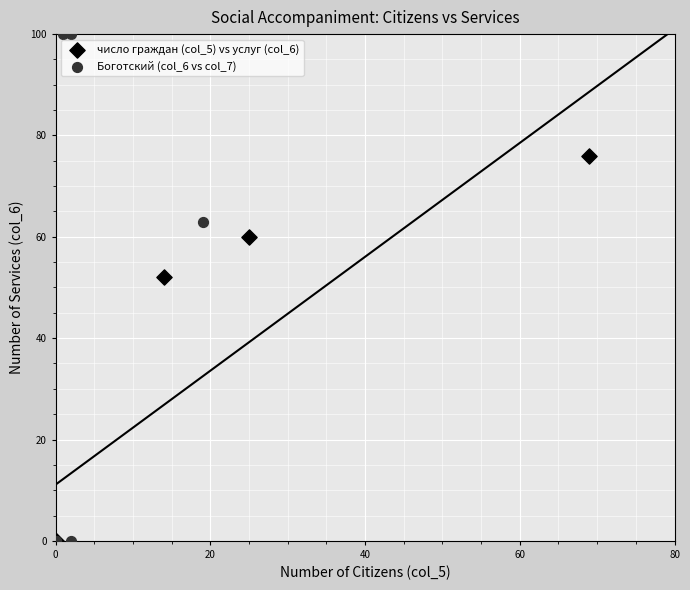

Which series contains the highest Y value?

Боготский (col_6 vs col_7)